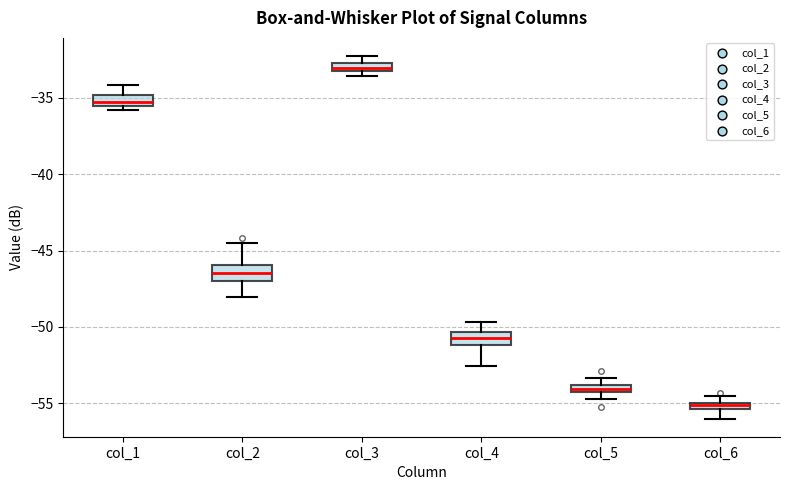

Which box's median line is the lowest?

col_6